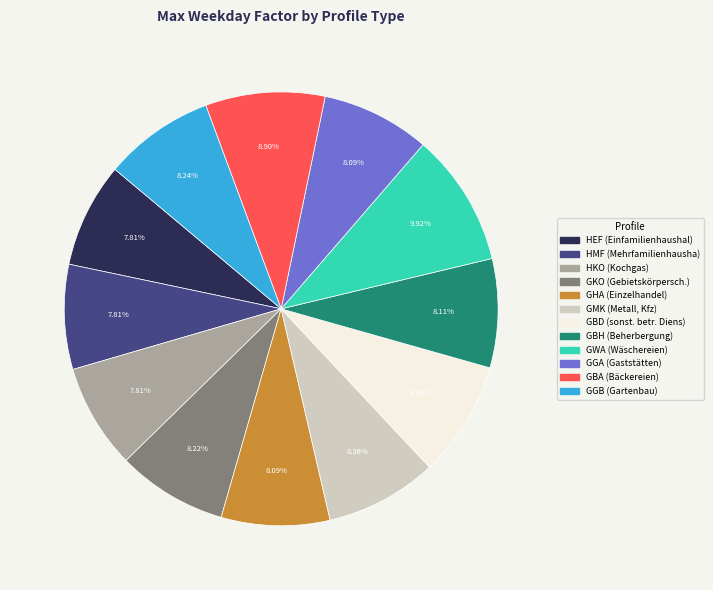

Is GHA the majority of the pie?

No